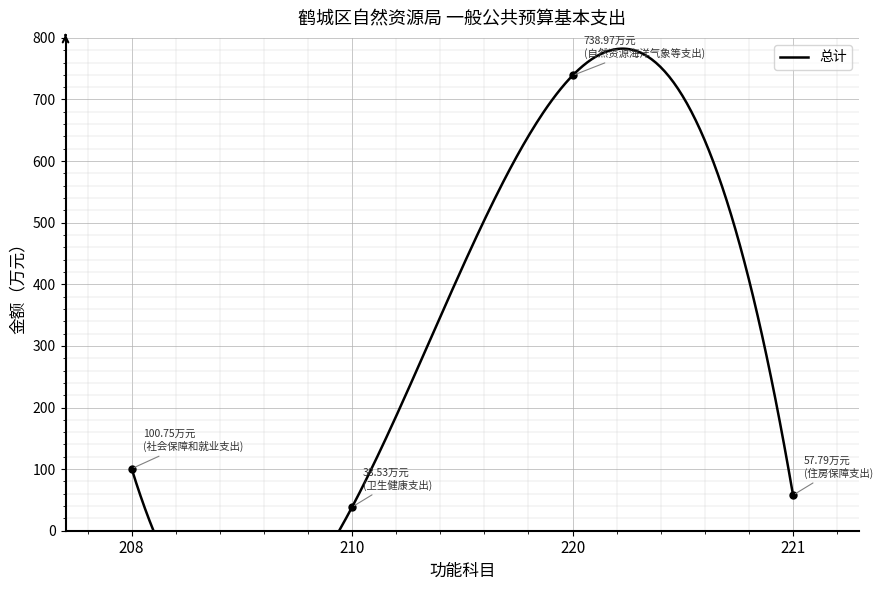

Approximately how many times larger is the value at 221 compared to 210?

1.5